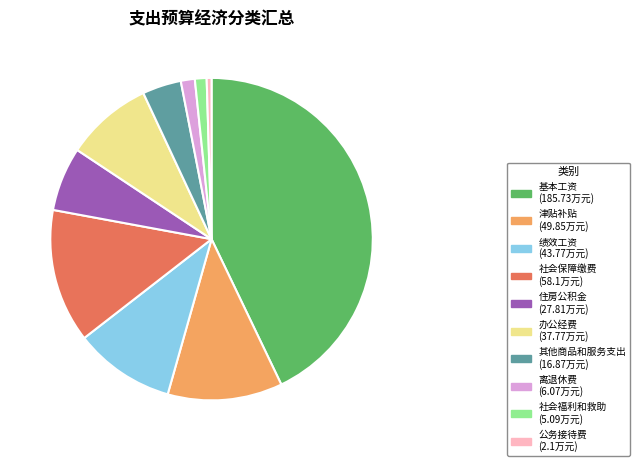

How many slices are in this pie chart?

10